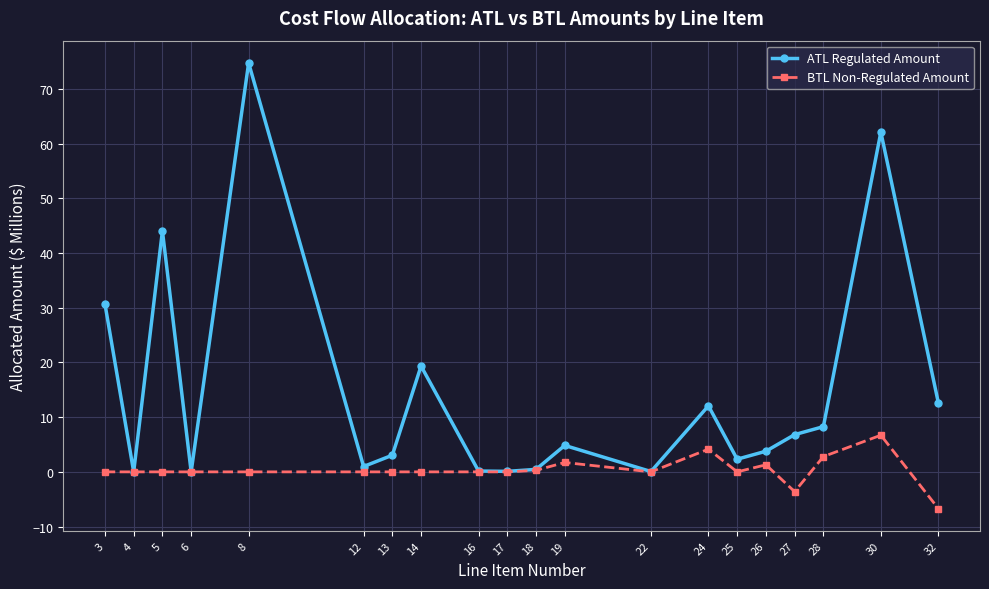

What is the difference between the maximum and minimum values in the ATL Regulated Amount series?

74.8